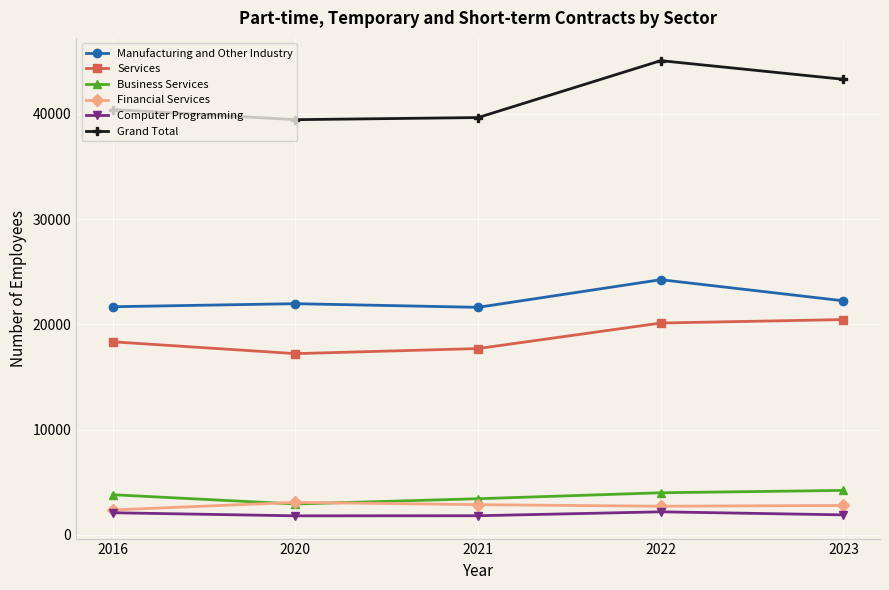

What is the value of the Financial Services point at the 5th from the left?

2782